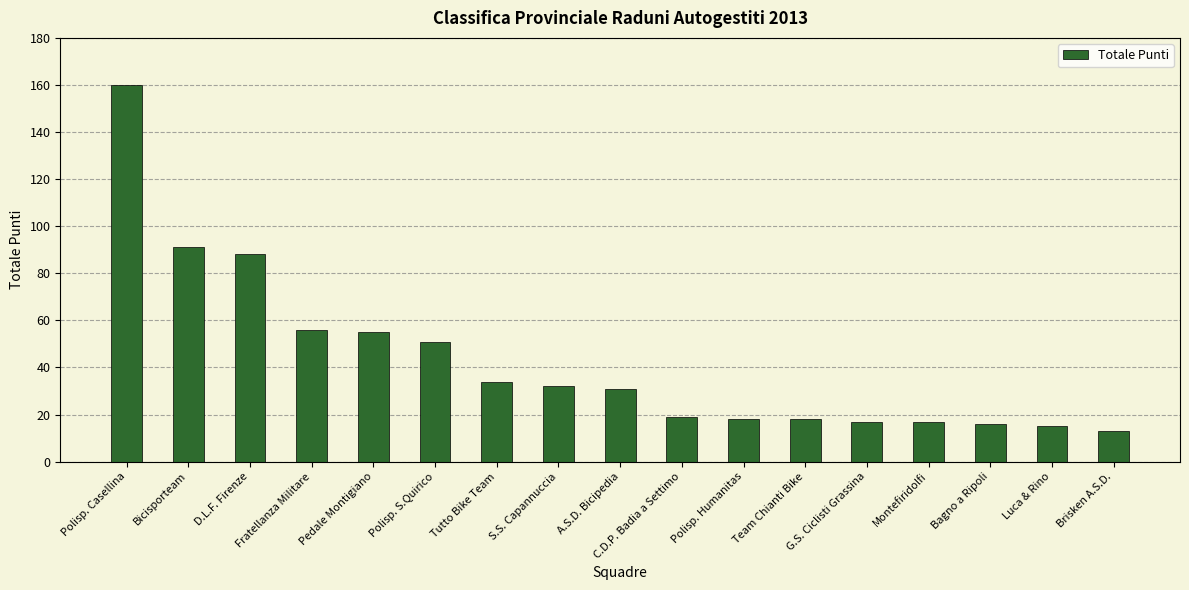

The chart shows a value of 25 at Pedale Montigiano. True or false?

False